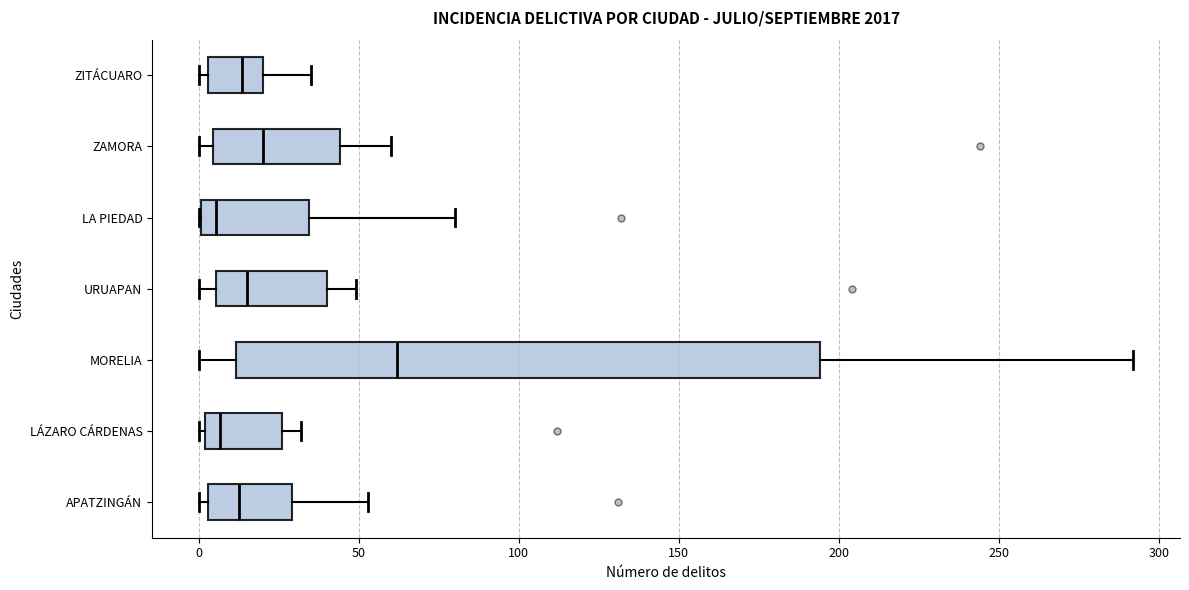

Reading bottom to top, read every box against the x-axis: the position of its median line, the range the box covers, and the ends of its whiskers. The values are not printed on the chart, so give them approximately, as read against the axis.

APATZINGÁN: median 15, box 5 to 30, whiskers 0 to 55
LÁZARO CÁRDENAS: median 5, box 0 to 25, whiskers 0 (just left of the box's left edge) to 30
MORELIA: median 60, box 10 to 195, whiskers 0 to 290
URUAPAN: median 15, box 5 to 40, whiskers 0 to 50
LA PIEDAD: median 5, box 0 to 35, whiskers 0 to 80
ZAMORA: median 20, box 5 to 45, whiskers 0 to 60
ZITÁCUARO: median 15, box 5 to 20, whiskers 0 to 35